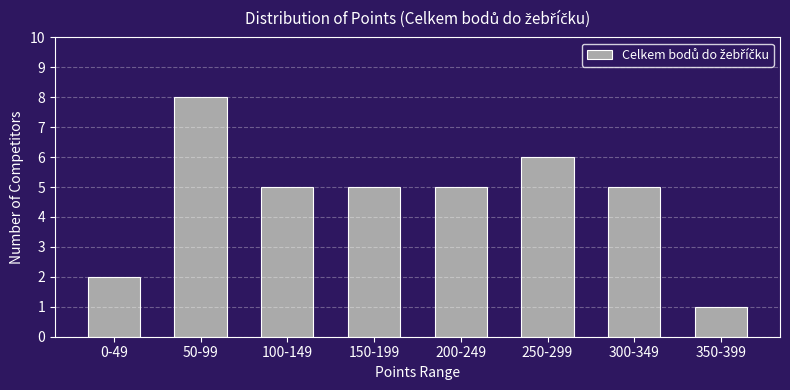

Reading left to right, transcribe all the data shown in this chart.

0-49=2	50-99=8	100-149=5	150-199=5	200-249=5	250-299=6	300-349=5	350-399=1